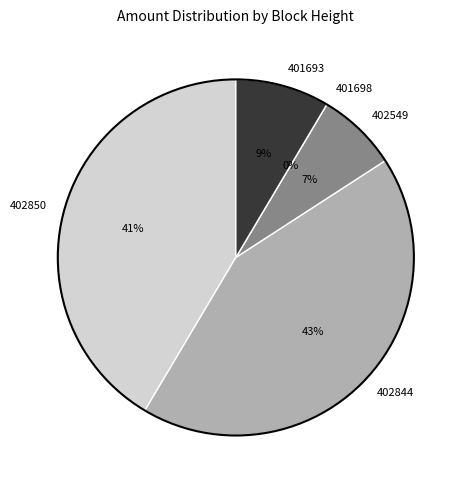

To the nearest percent, what is the difference between the 401693 and 402844 slice percentages?

34%